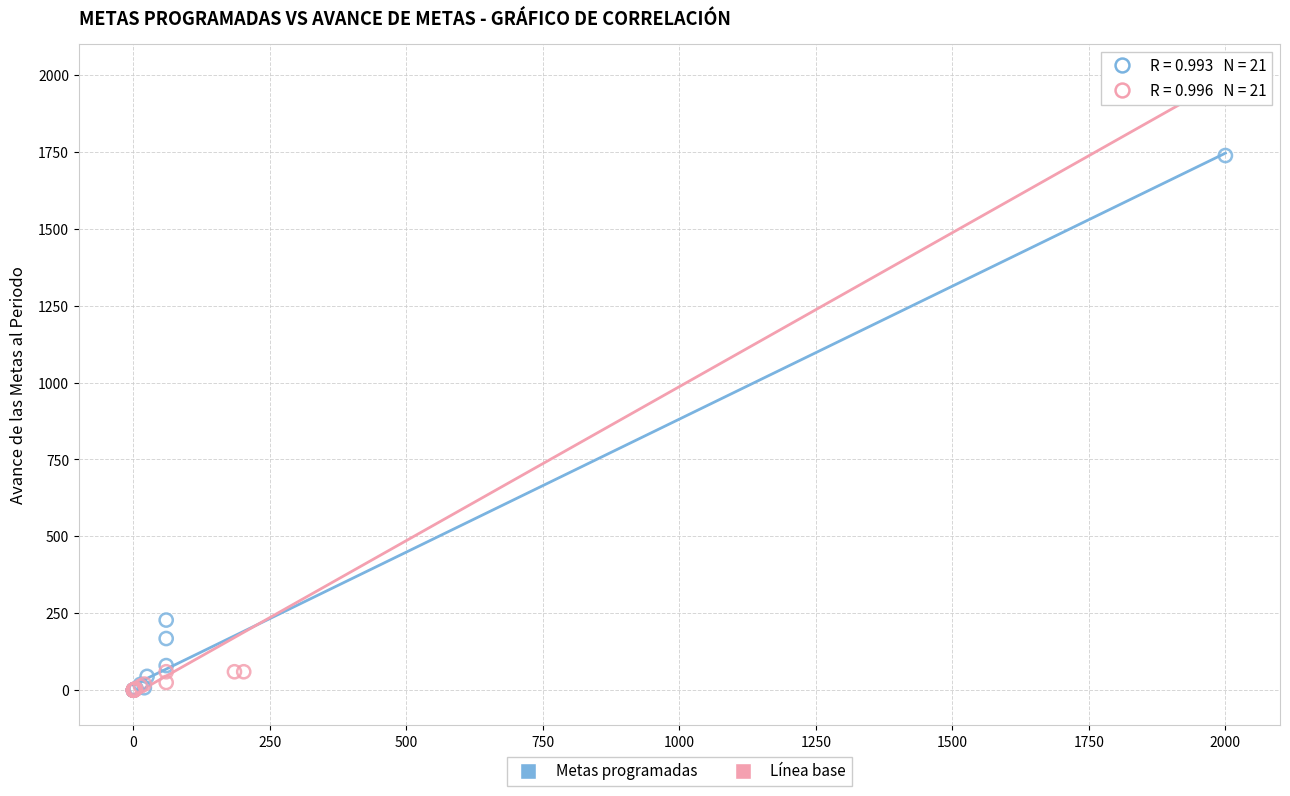

Which series contains the highest Y value?

Línea base